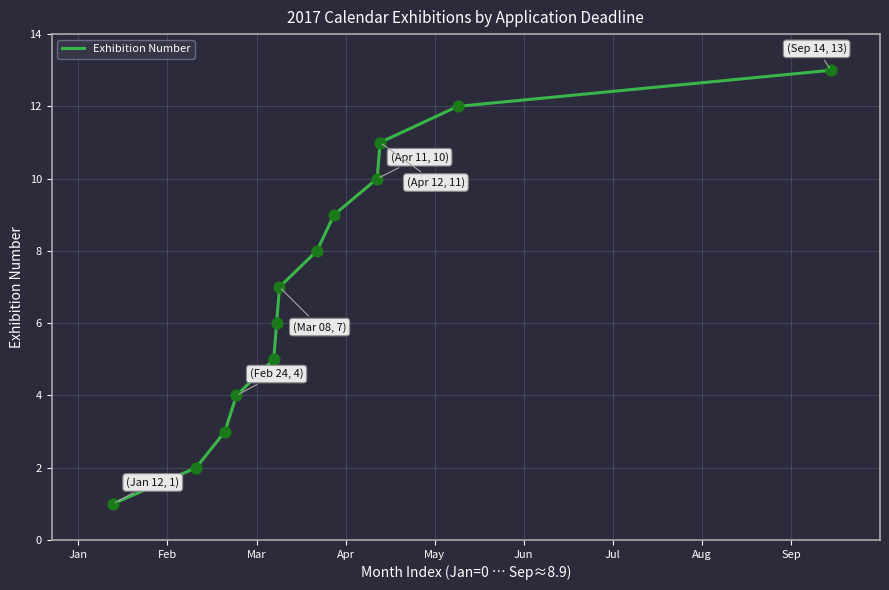

What is the difference between the maximum and minimum values?

12